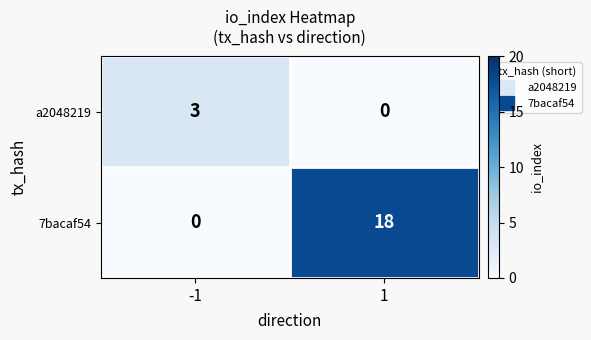

Rank the series by their average value, from highest to lowest.

7bacaf54, a2048219